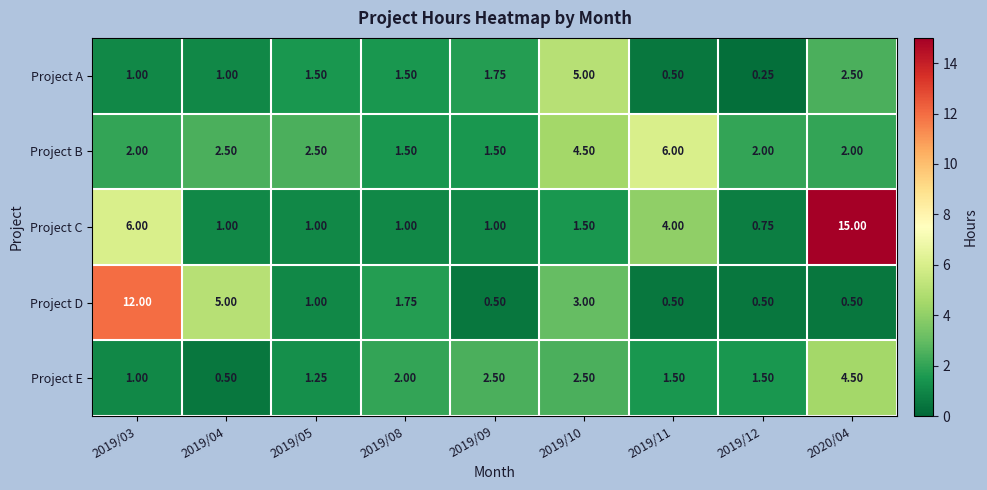

Rank the series by their maximum value, from lowest to highest.

Project E, Project A, Project B, Project D, Project C